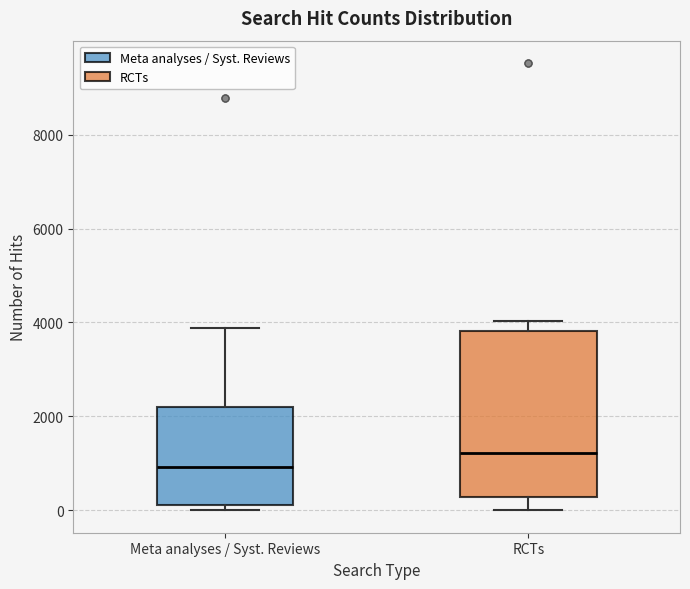

Reading left to right, read every box against the y-axis: the position of its median line, the range the box covers, and the ends of its whiskers. The values are not printed on the chart, so give them approximately, as read against the axis.

Meta analyses / Syst. Reviews: median 1000, box 200 to 2200, whiskers 0 to 3800
RCTs: median 1200, box 200 to 3800, whiskers 0 to 4000